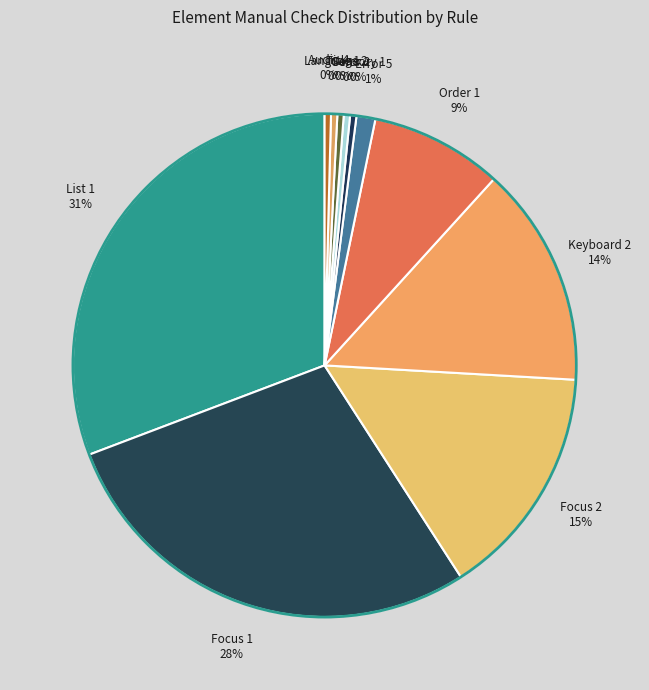

How many segments does this pie chart have?

11